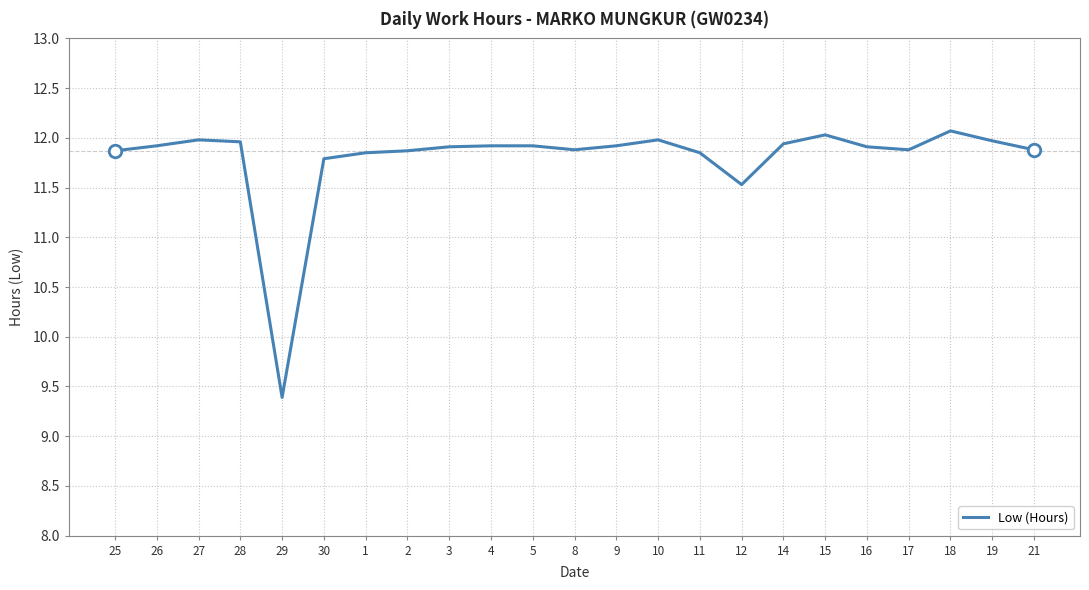

What position from the left is 10?

14